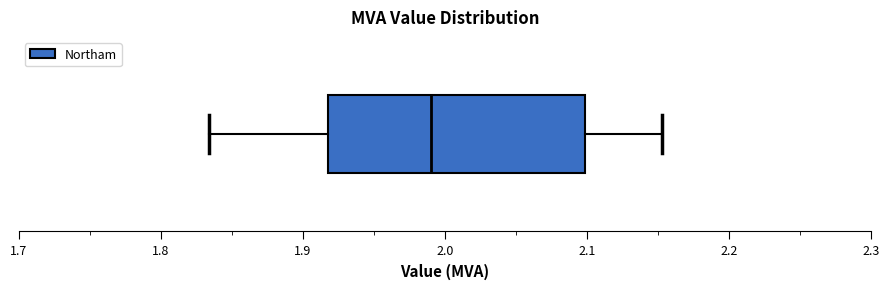

Read this box plot against the x-axis: the position of the median line, the range covered by the box, and the ends of both whiskers. The values are not printed on the chart, so give them approximately, as read against the axis.

median 1.99, box 1.92 to 2.10, whiskers 1.83 to 2.15